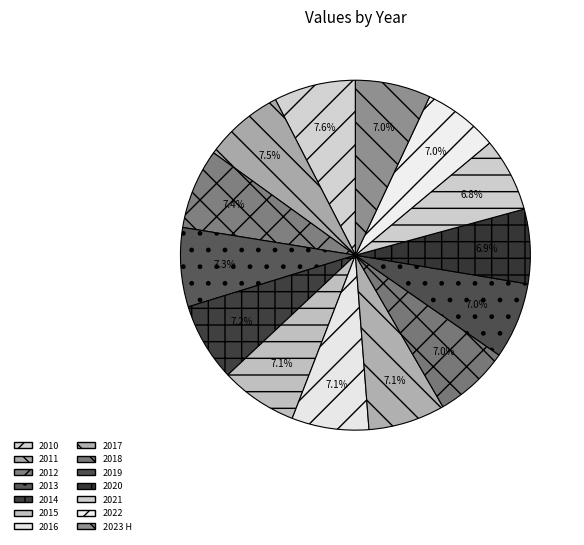

What is the largest slice in the pie chart?

2010